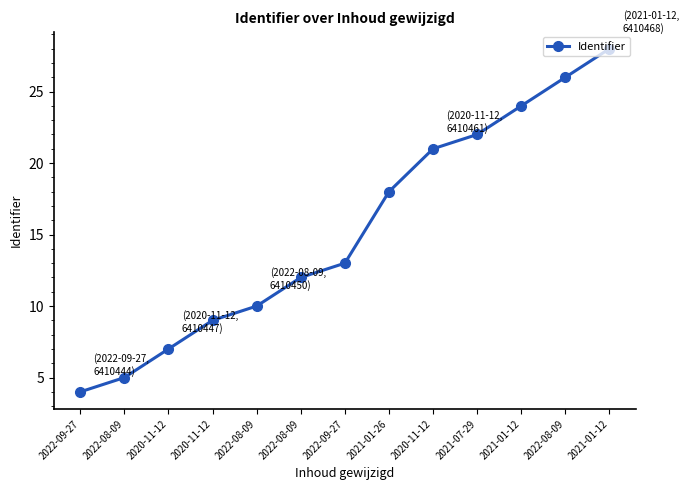

Reading left to right, extract all data points from this chart.

2022-09-27=4	2022-08-09=5	2020-11-12=7	2020-11-12=9	2022-08-09=10	2022-08-09=12	2022-09-27=13	2021-01-26=18	2020-11-12=21	2021-07-29=22	2021-01-12=24	2022-08-09=26	2021-01-12=28